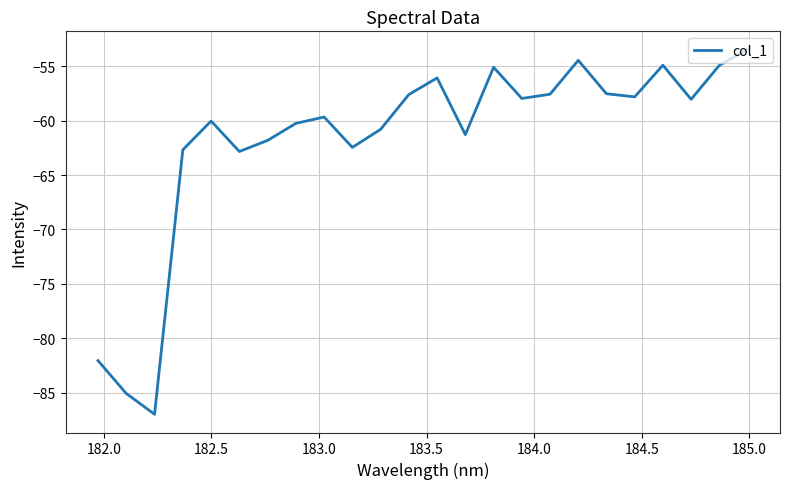

Is this an area chart (filled region under the line)?

No